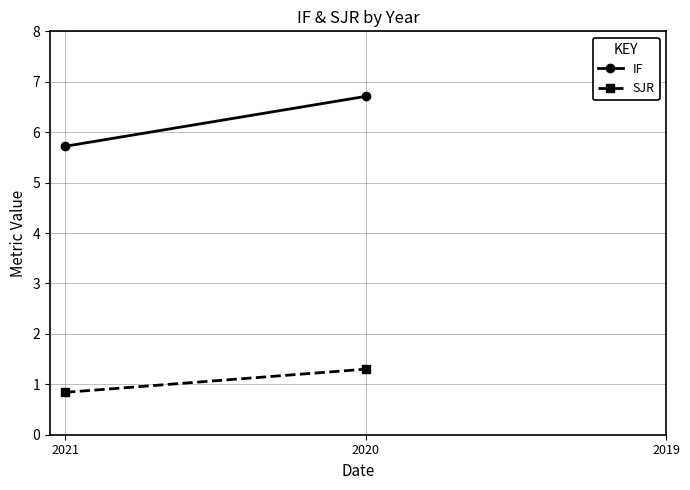

What is the total value across all series at 2020?

8.0